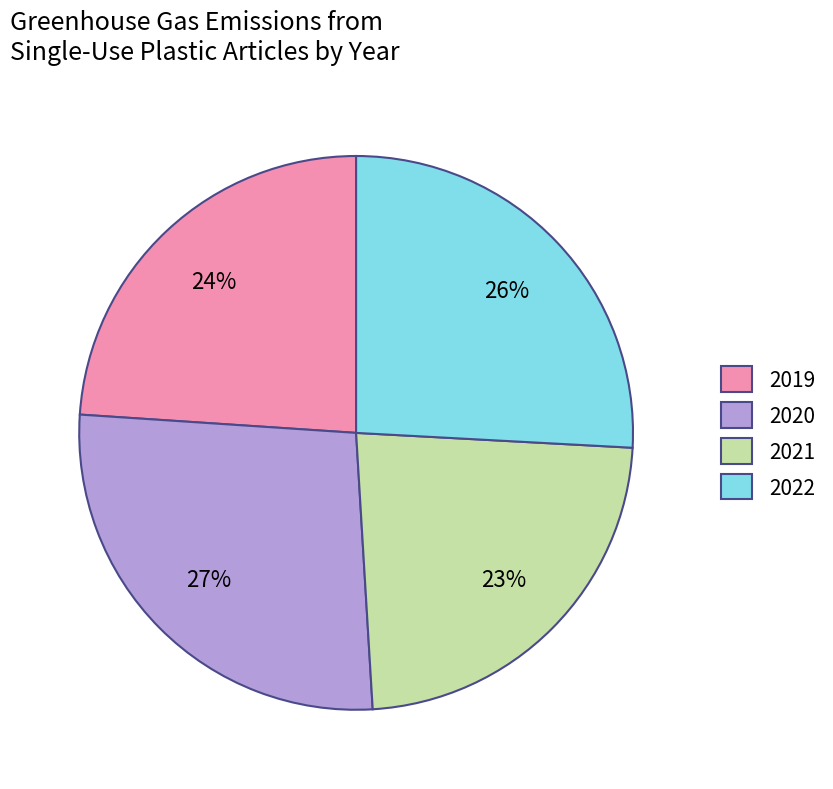

To the nearest percent, what is the average slice percentage?

25%